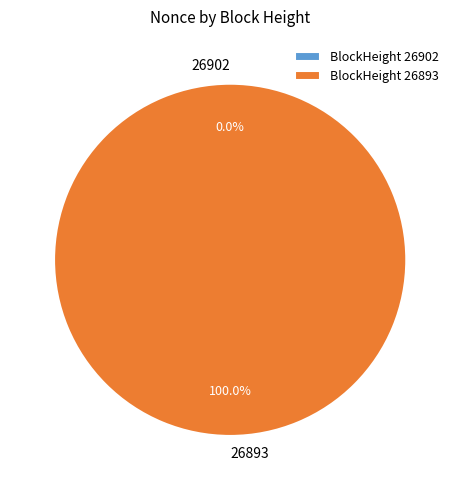

How many segments does this pie chart have?

2